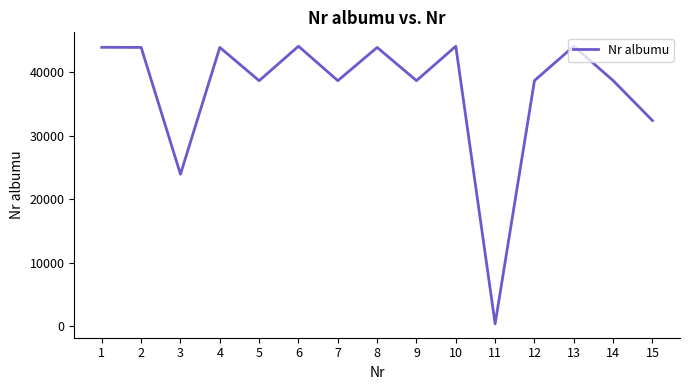

What is the difference between the maximum and minimum values?

43692